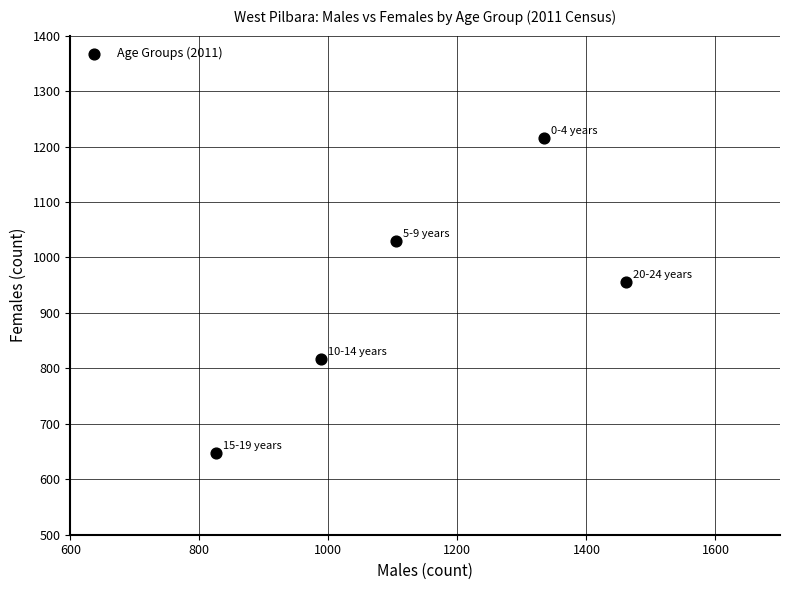

What is the range of Y values (max minus min)?

568